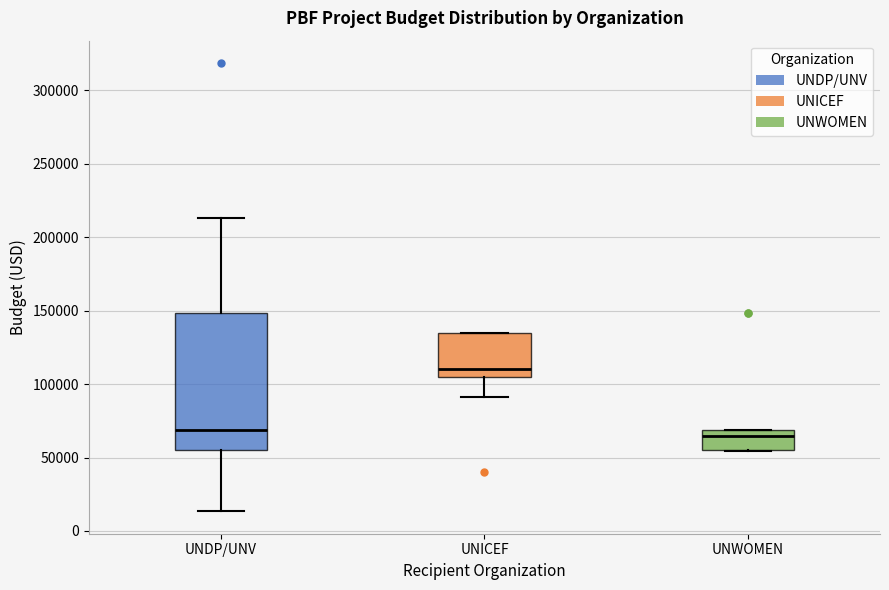

Reading left to right, read every box against the y-axis: the position of its median line, the range the box covers, and the ends of its whiskers. The values are not printed on the chart, so give them approximately, as read against the axis.

UNDP/UNV: median 70000, box 55000 to 150000, whiskers 15000 to 215000
UNICEF: median 110000, box 105000 to 135000, whiskers 90000 to 135000
UNWOMEN: median 65000, box 55000 to 70000, whiskers 55000 to 70000